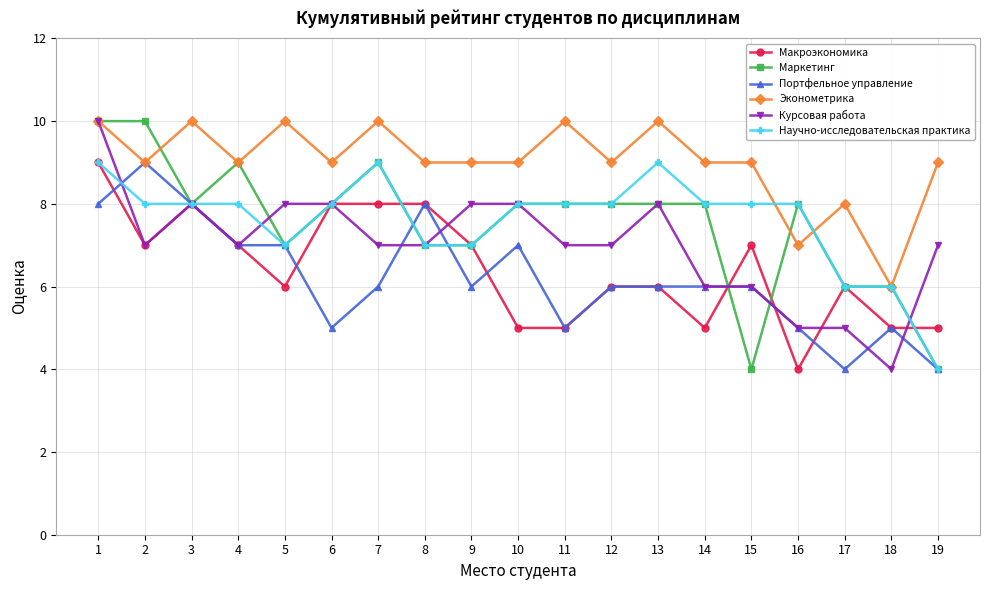

What is the minimum value for Эконометрика?

6